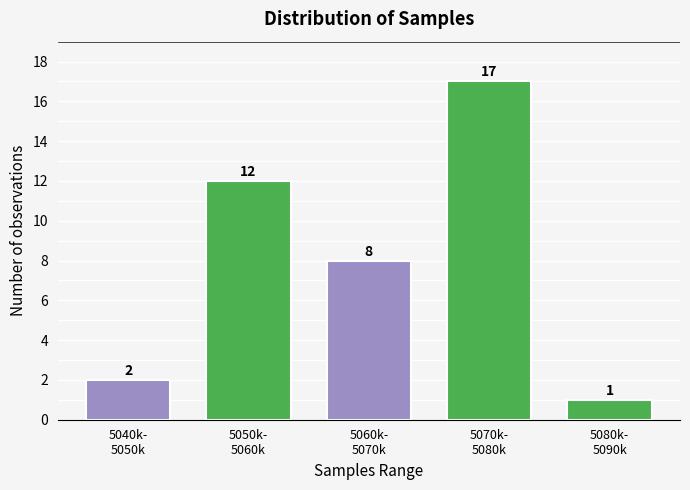

Reading left to right, transcribe all the data shown in this chart.

2	12	8	17	1